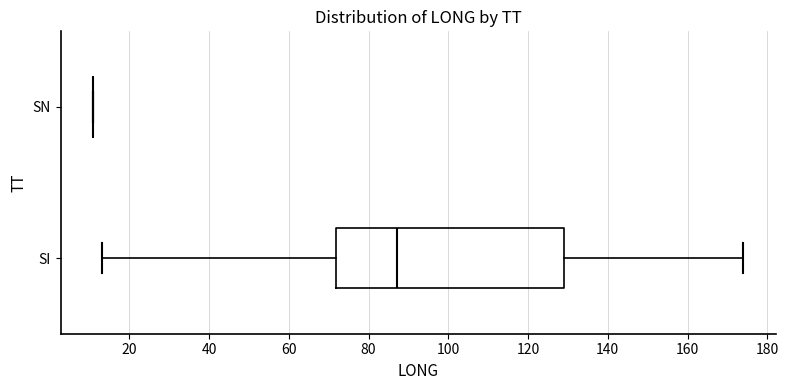

Reading bottom to top, read every box against the x-axis: the position of its median line, the range the box covers, and the ends of its whiskers. The values are not printed on the chart, so give them approximately, as read against the axis.

SI: median 88, box 72 to 128, whiskers 14 to 174
SN: box collapsed to a line at 10, whiskers 10 to 10